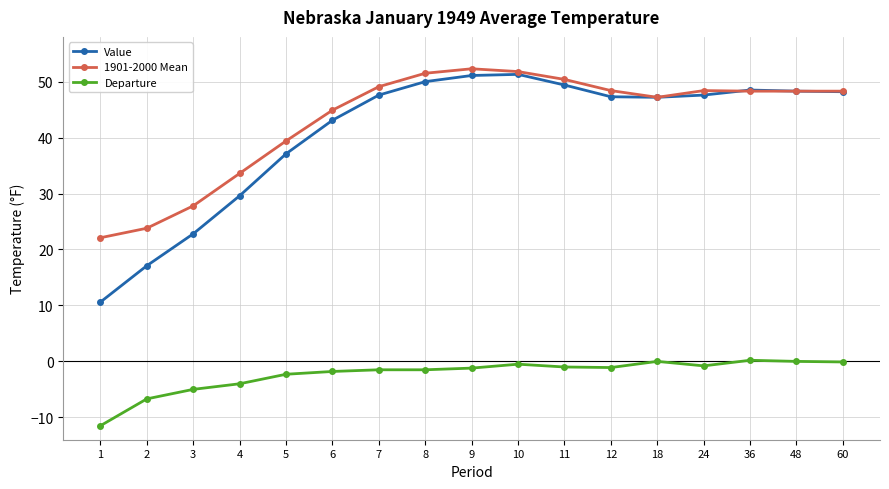

At 11, list the series in order from largest to smallest.

1901-2000 Mean, Value, Departure